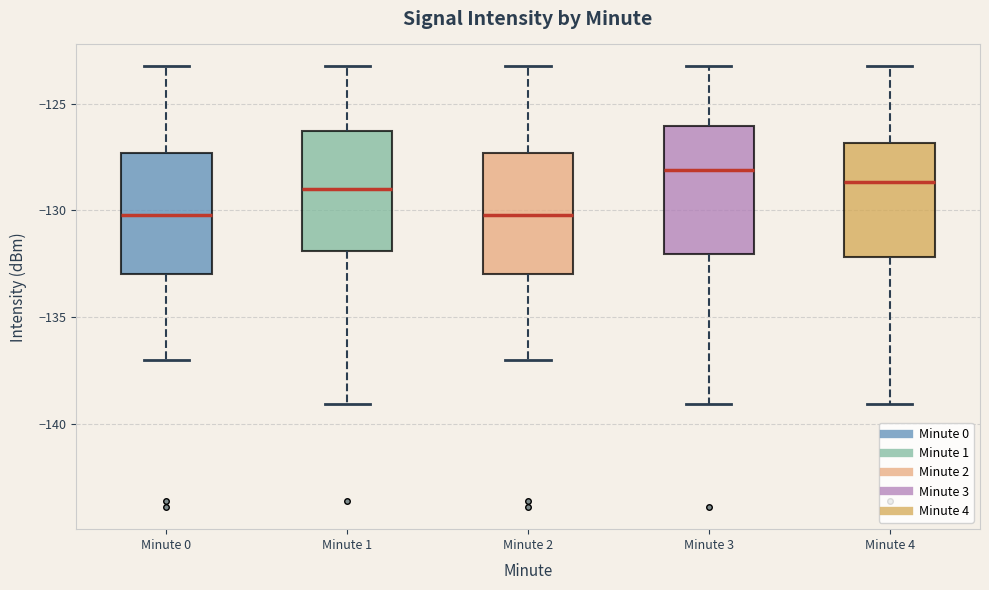

Where does the lower whisker of the box for Minute 0 end on the y-axis? The values are not printed on the chart, so give them approximately, as read against the axis.

-137.0